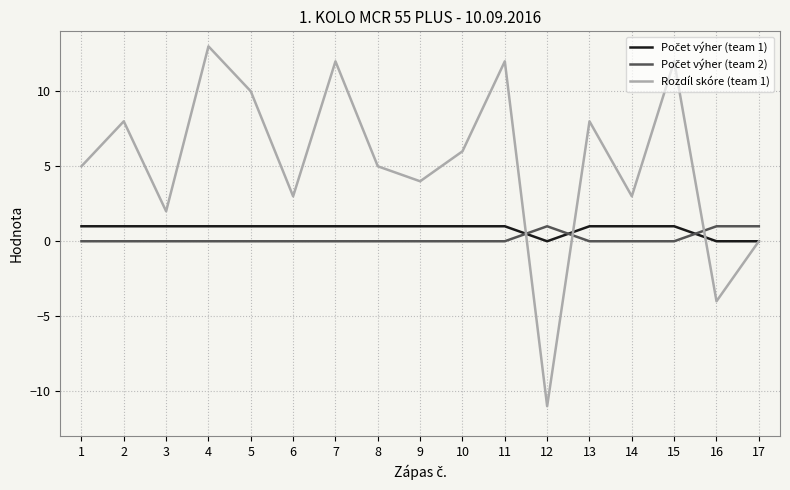

What is the spread (max minus min) of values at 4?

13